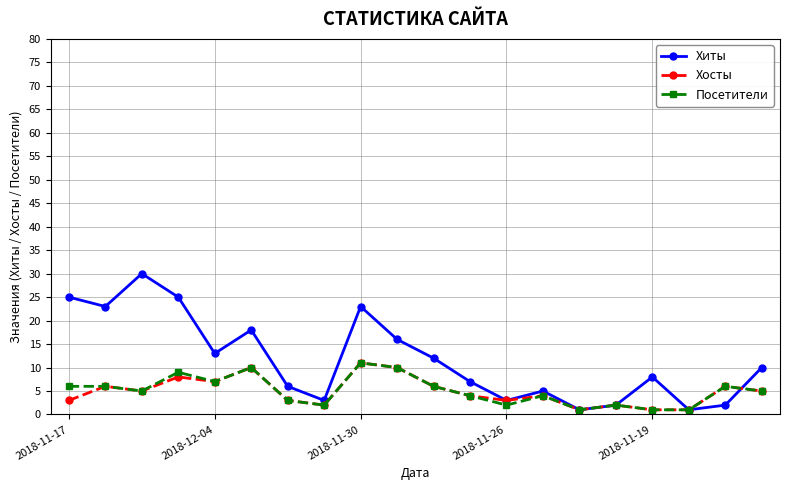

What is the sum of all Хосты values?

98